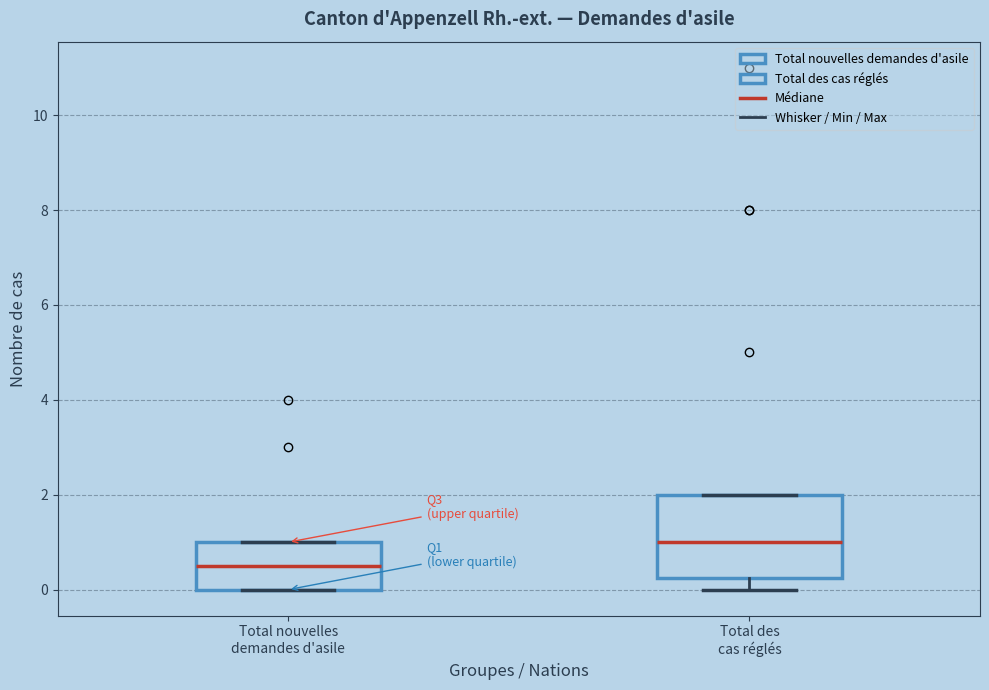

Reading left to right, read every box against the y-axis: the position of its median line, the range the box covers, and the ends of its whiskers. The values are not printed on the chart, so give them approximately, as read against the axis.

Total nouvelles demandes d'asile: median 0.6, box 0.0 to 1.0, whiskers 0.0 to 1.0
Total des cas réglés: median 1.0, box 0.2 to 2.0, whiskers 0.0 to 2.0